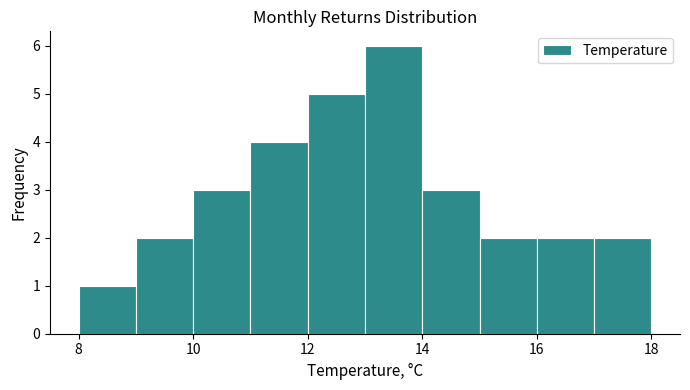

Reading left to right, list every bar in this chart as the range it spans on the x-axis followed by its height. The values are not printed on the chart, so give them approximately, as read against the axis.

8 to 9: 1
9 to 10: 2
10 to 11: 3
11 to 12: 4
12 to 13: 5
13 to 14: 6
14 to 15: 3
15 to 16: 2
16 to 17: 2
17 to 18: 2